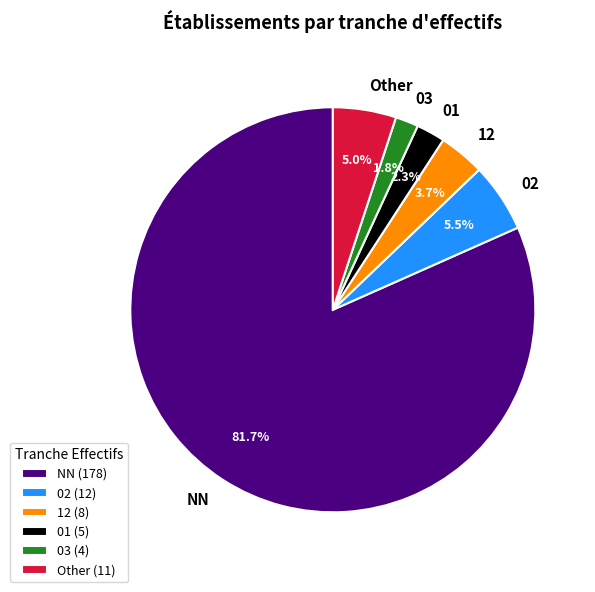

What percentage is NOT represented by 01?

97.7%